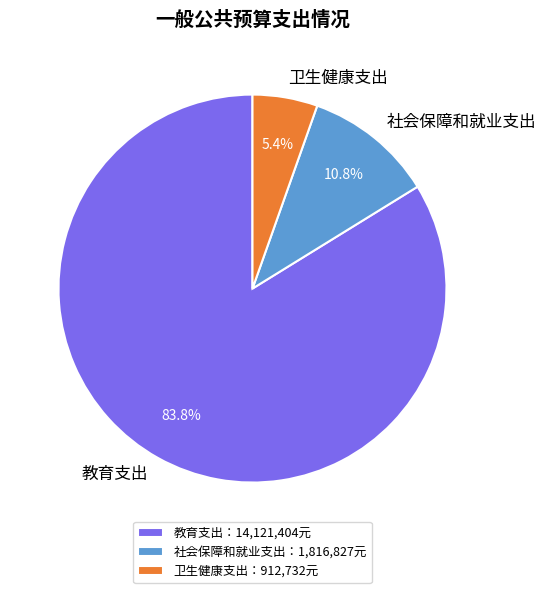

Do 社会保障和就业支出 and 教育支出 together represent more than half of the pie?

Yes